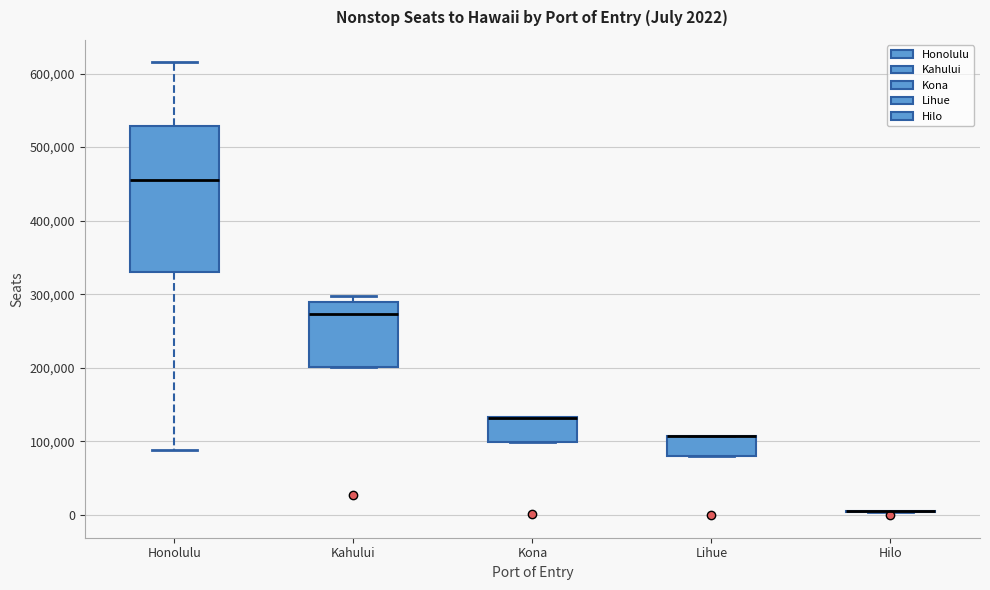

Which box is the tallest, from its lower edge to its upper edge?

Honolulu